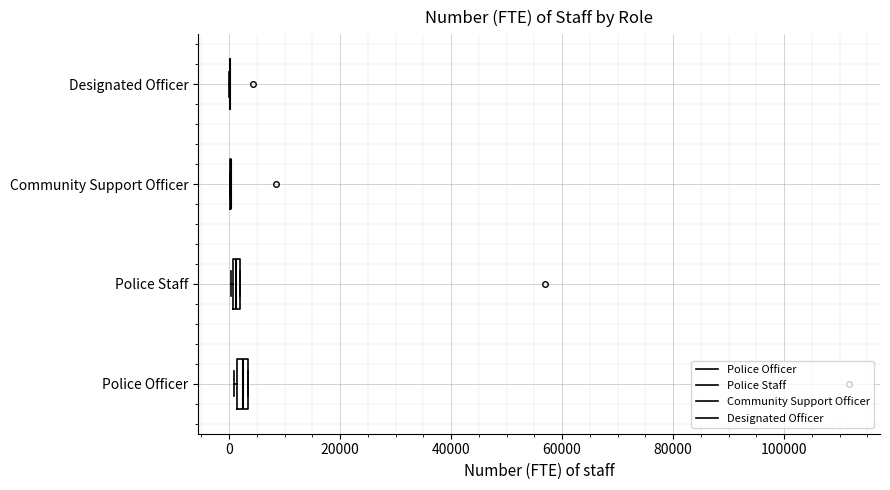

Where is the right edge of the box for Police Officer on the x-axis? The values are not printed on the chart, so give them approximately, as read against the axis.

4000